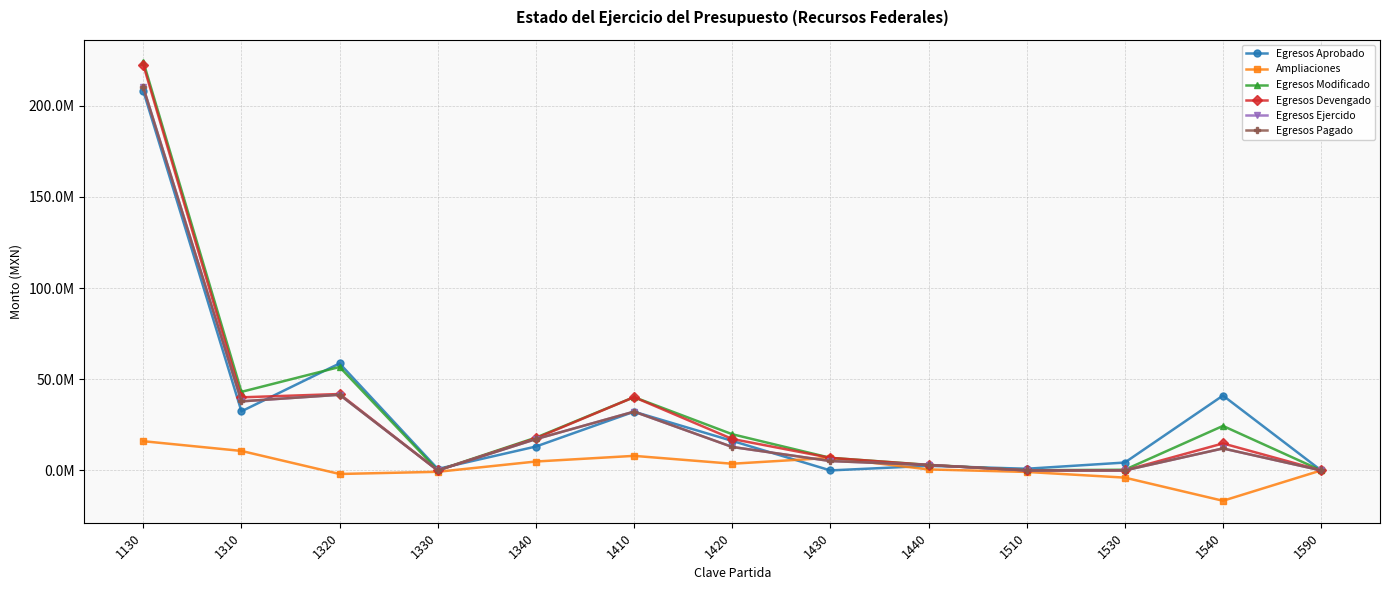

Where is the first local minimum for Egresos Devengado?

1310